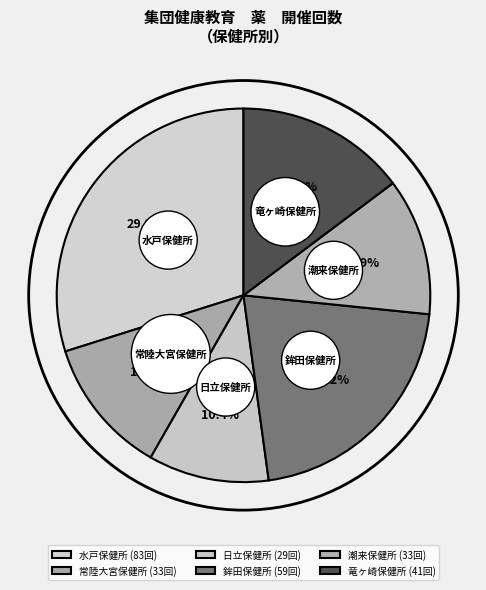

Between 日立保健所 and 鉾田保健所, which is larger?

鉾田保健所